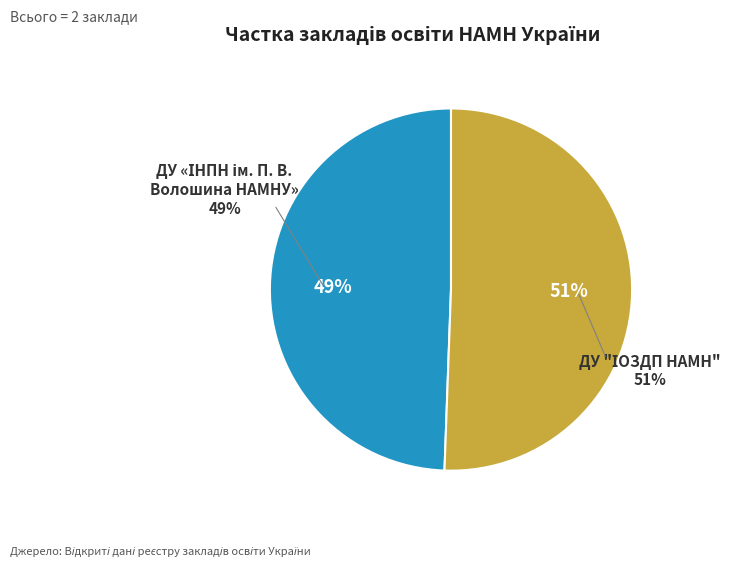

Is there any slice that represents more than half of the pie?

Yes